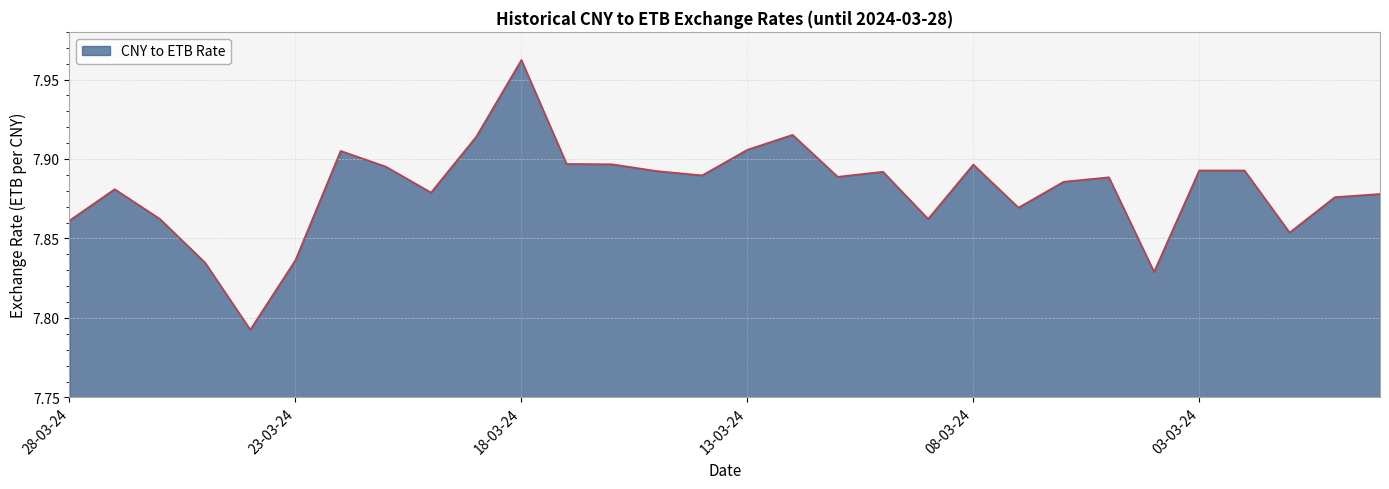

What is the label of the 9th point from the left?

20-03-24